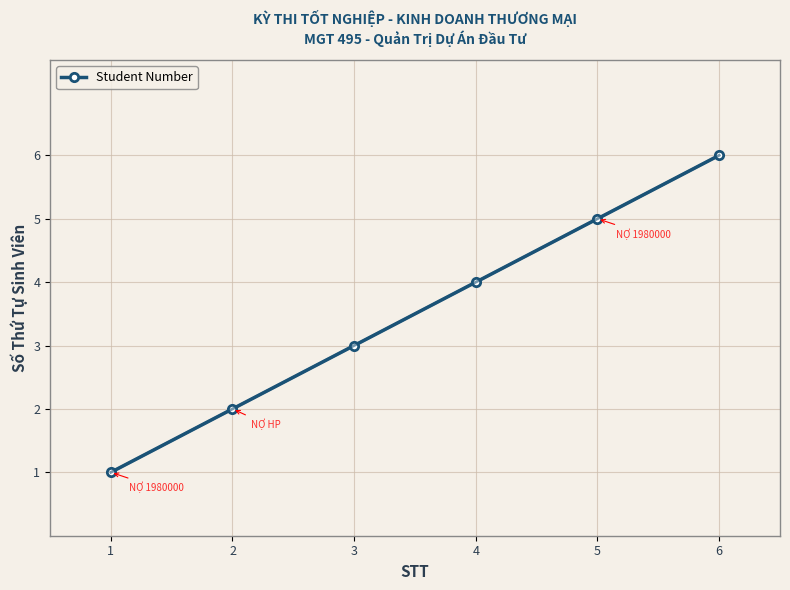

True or false: Student Number has more than 1 points higher than both neighbors.

False